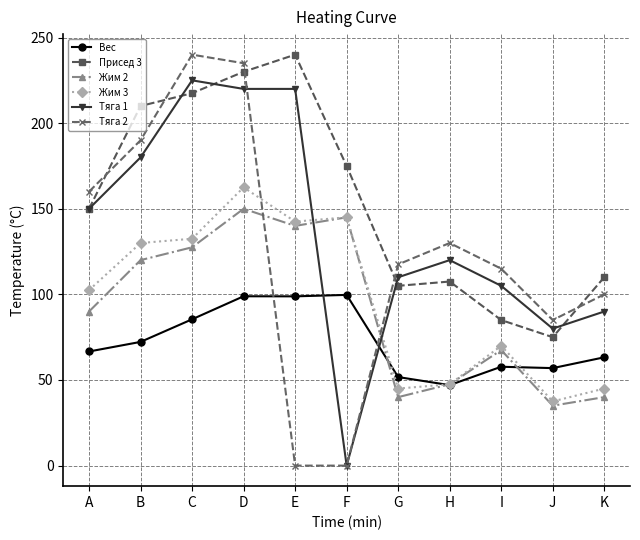

At E, list the series in order from smallest to largest.

Тяга 2, Вес, Жим 2, Жим 3, Тяга 1, Присед 3